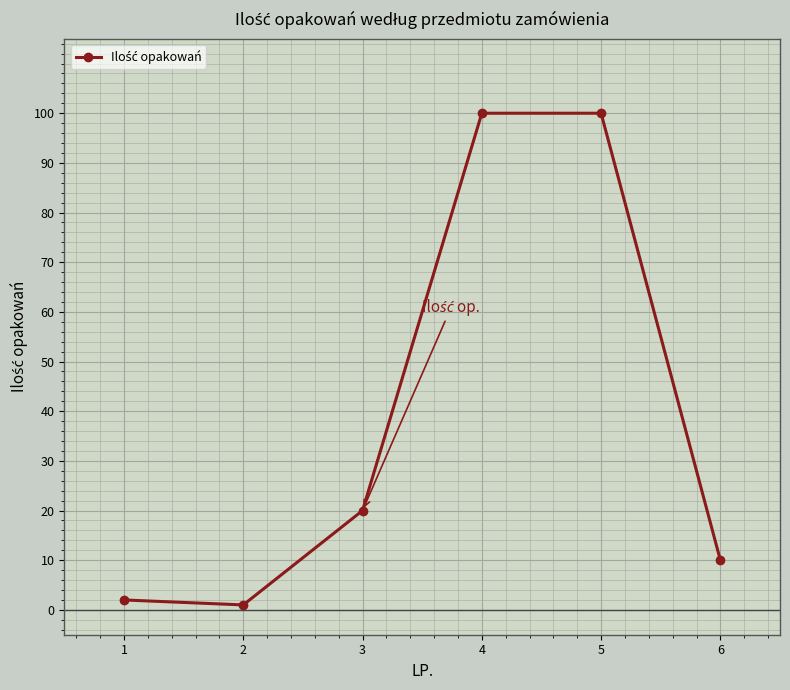

The value at 6 is 2. True or false?

False